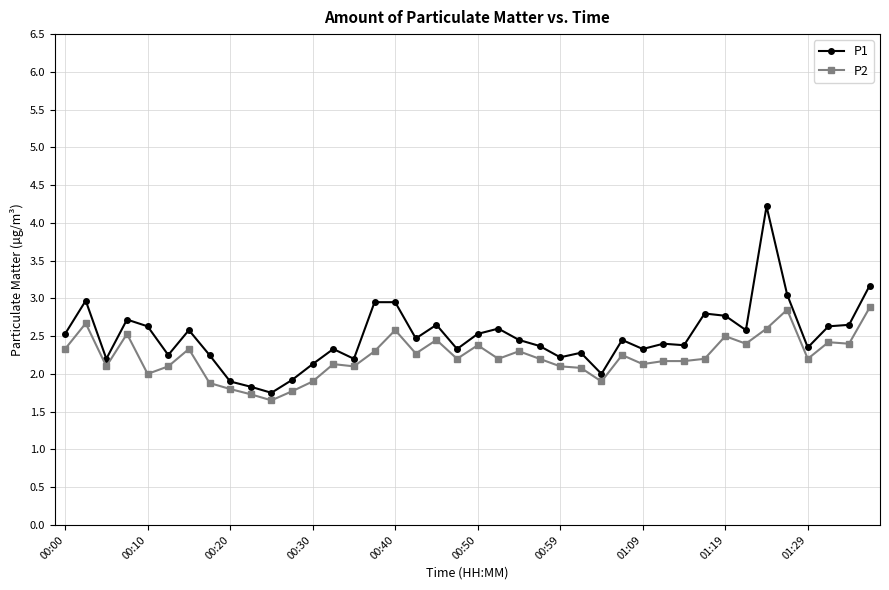

What is the value of the P1 point at the 18th from the left?

2.5